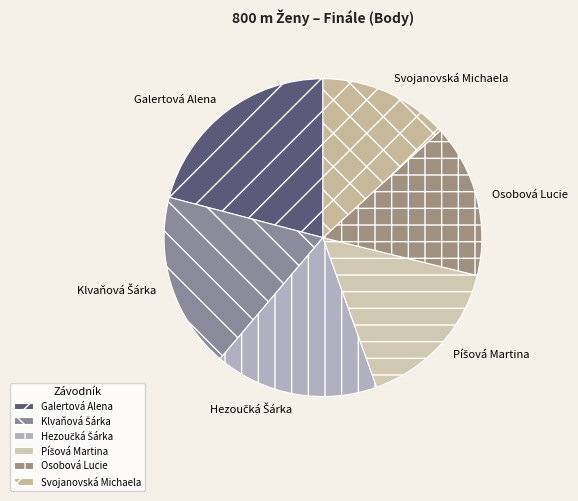

Is Osobová Lucie the majority of the pie?

No